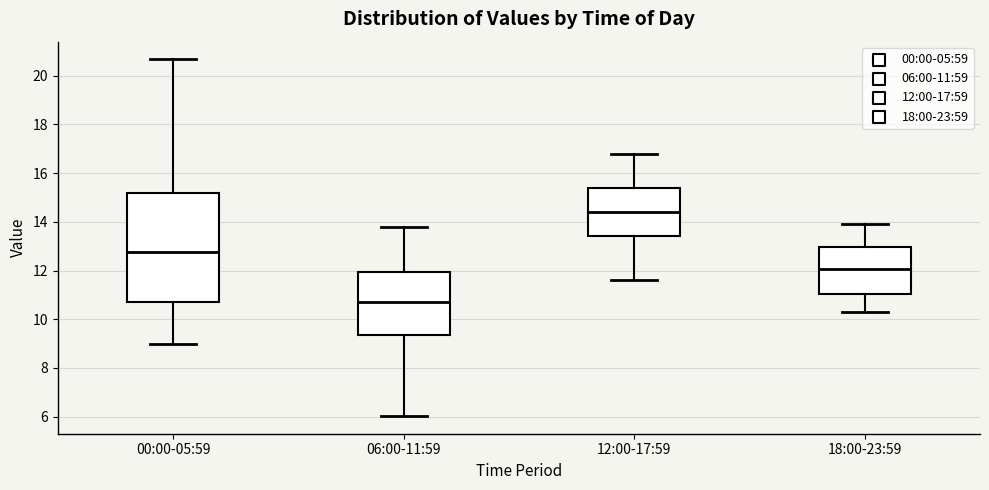

Comparing the boxes themselves (not the whiskers), which one is the tallest?

00:00-05:59